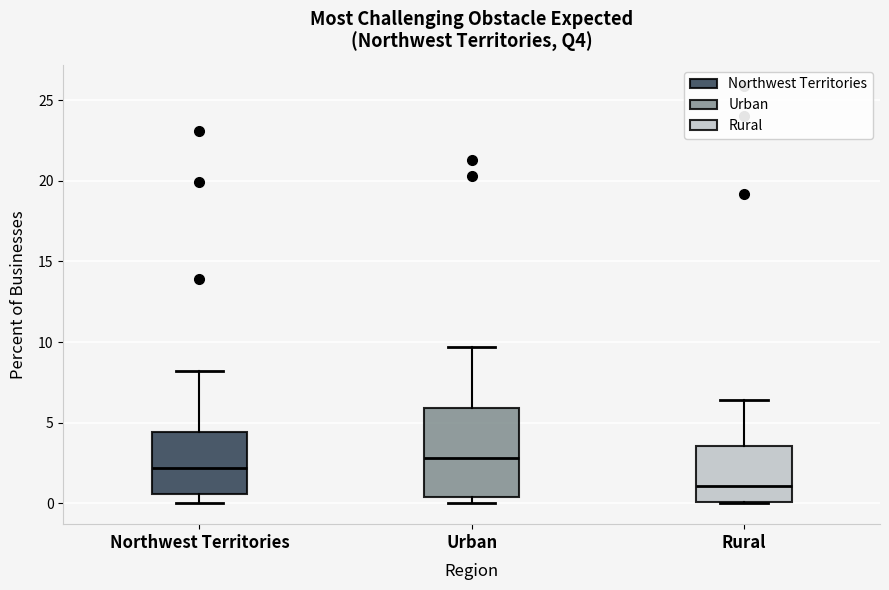

Reading left to right, read every box against the y-axis: the position of its median line, the range the box covers, and the ends of its whiskers. The values are not printed on the chart, so give them approximately, as read against the axis.

Northwest Territories: median 2.0, box 0.5 to 4.5, whiskers 0.0 to 8.0
Urban: median 3.0, box 0.5 to 6.0, whiskers 0.0 to 9.5
Rural: median 1.0, box 0.0 to 3.5, whiskers 0.0 to 6.5